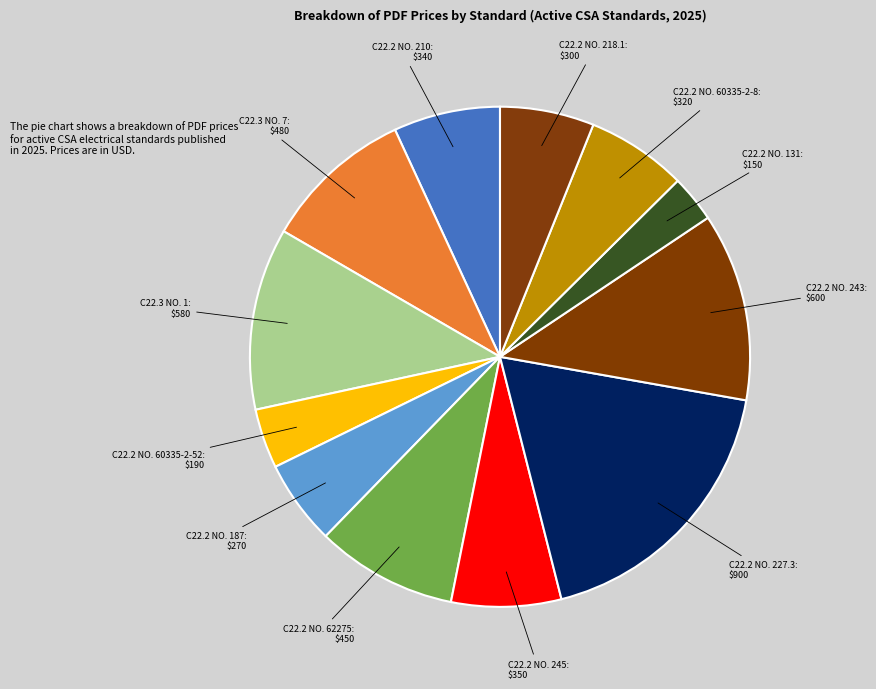

How many slices are in this pie chart?

12